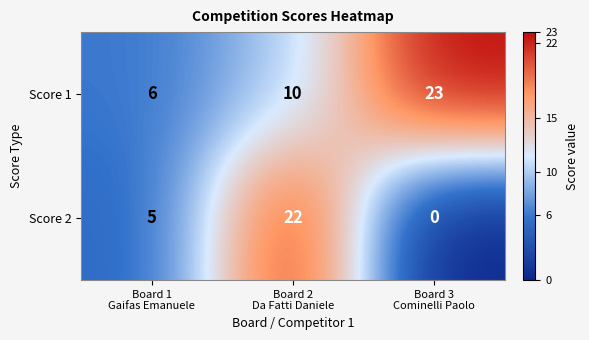

Which category has the lowest value across all series?

Board 3
Cominelli Paolo